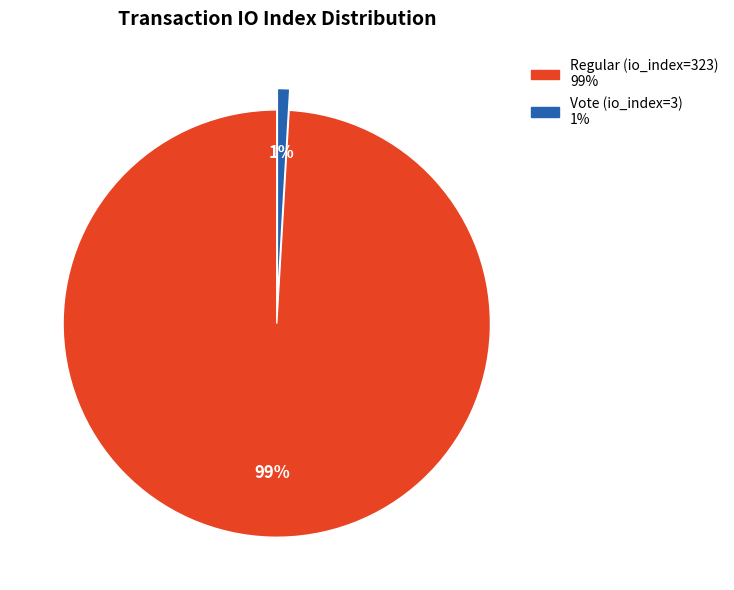

Combined, do Regular (io_index=323) and Vote (io_index=3) account for over 50%?

Yes